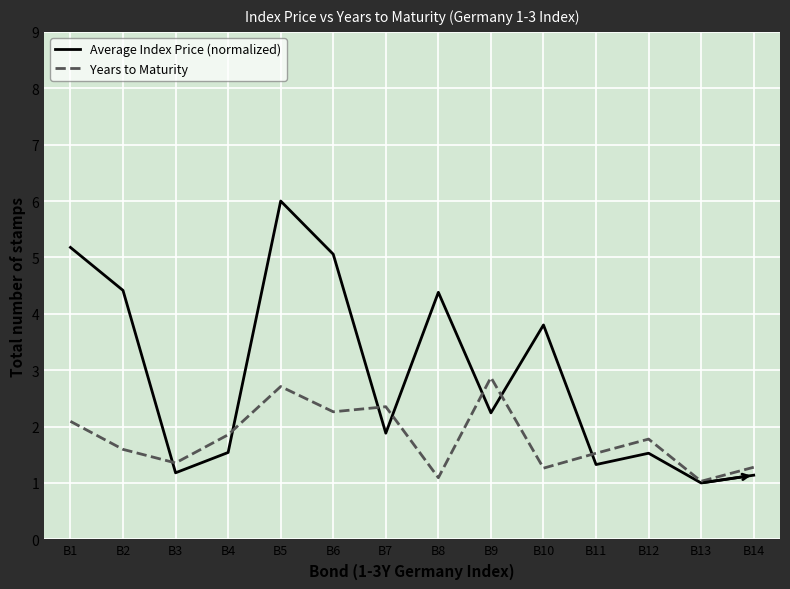

What are all the series names shown in the legend?

Average Index Price (normalized), Years to Maturity